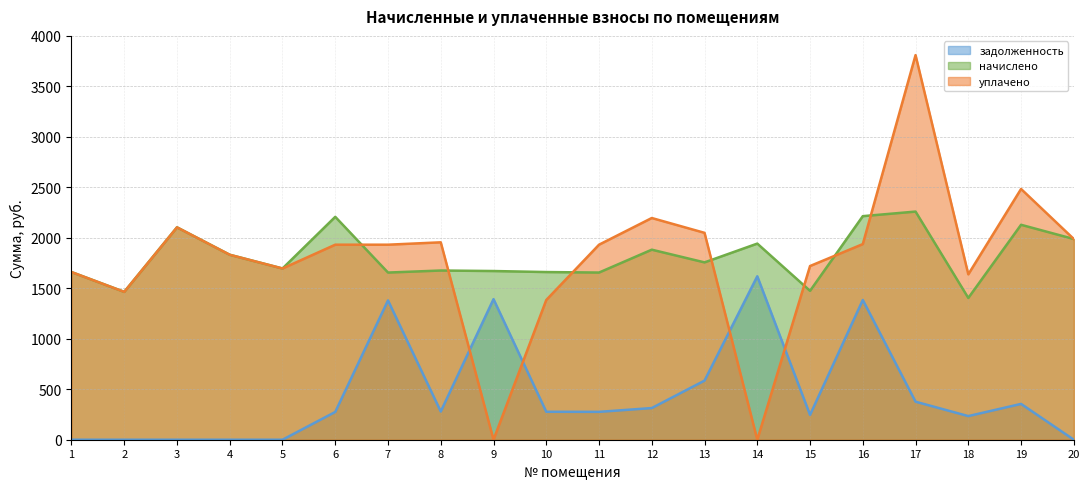

Which series has the widest spread of values?

уплачено